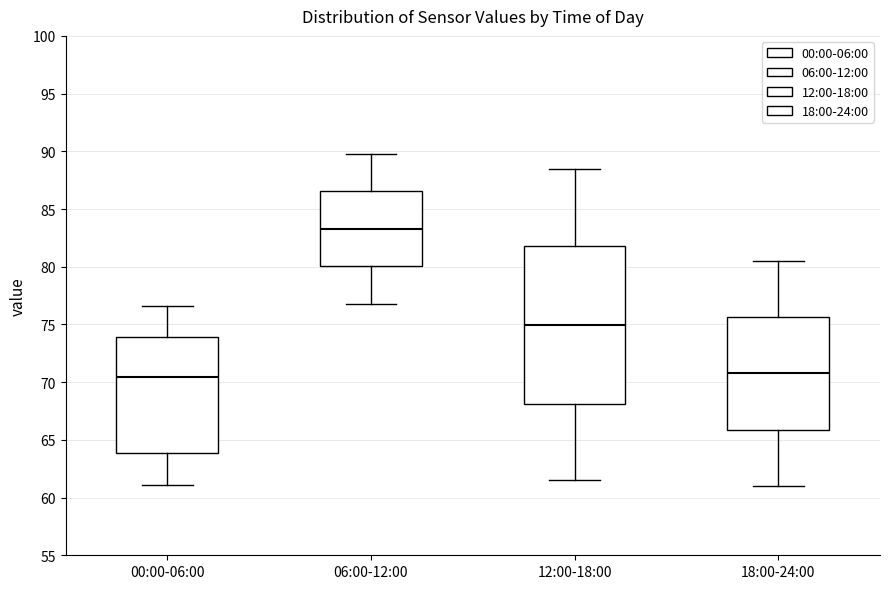

Reading left to right, read every box against the y-axis: the position of its median line, the range the box covers, and the ends of its whiskers. The values are not printed on the chart, so give them approximately, as read against the axis.

00:00-06:00: median 70.5, box 64.0 to 74.0, whiskers 61.0 to 76.5
06:00-12:00: median 83.5, box 80.0 to 86.5, whiskers 77.0 to 90.0
12:00-18:00: median 75.0, box 68.0 to 82.0, whiskers 61.5 to 88.5
18:00-24:00: median 71.0, box 66.0 to 75.5, whiskers 61.0 to 80.5